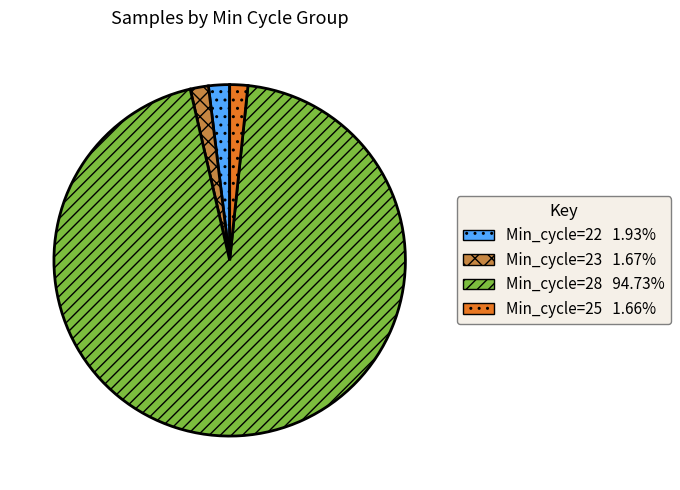

Is there a majority slice in this chart?

Yes